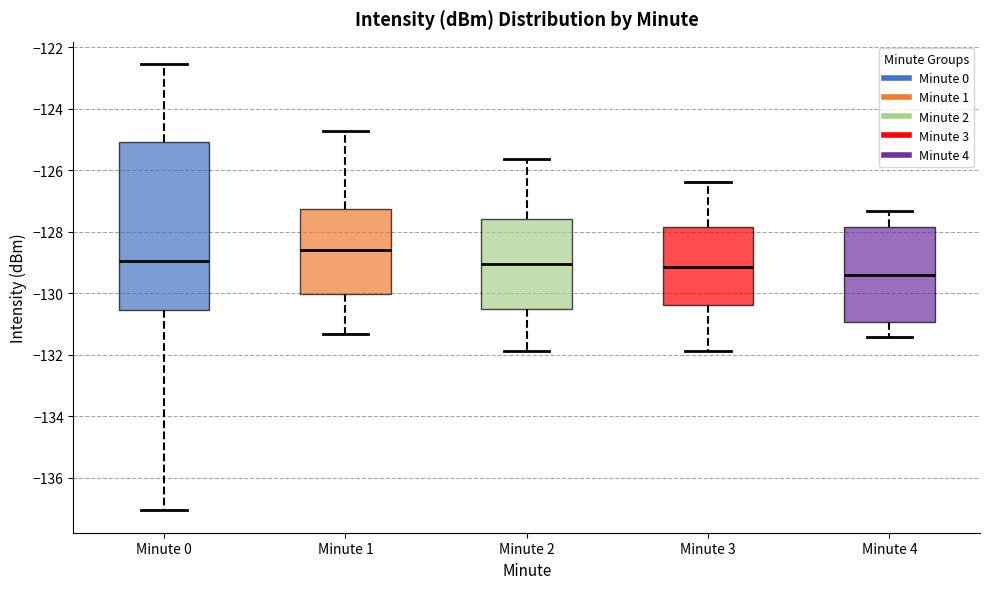

Which box is the tallest, from its lower edge to its upper edge?

Minute 0